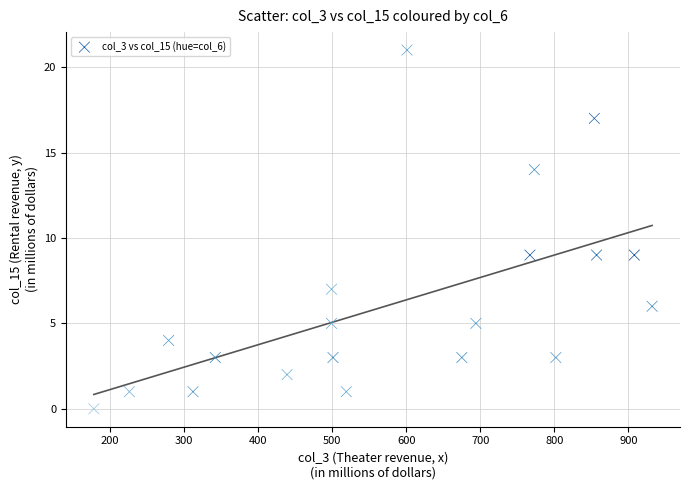

What is the range of X values (max minus min)?

754